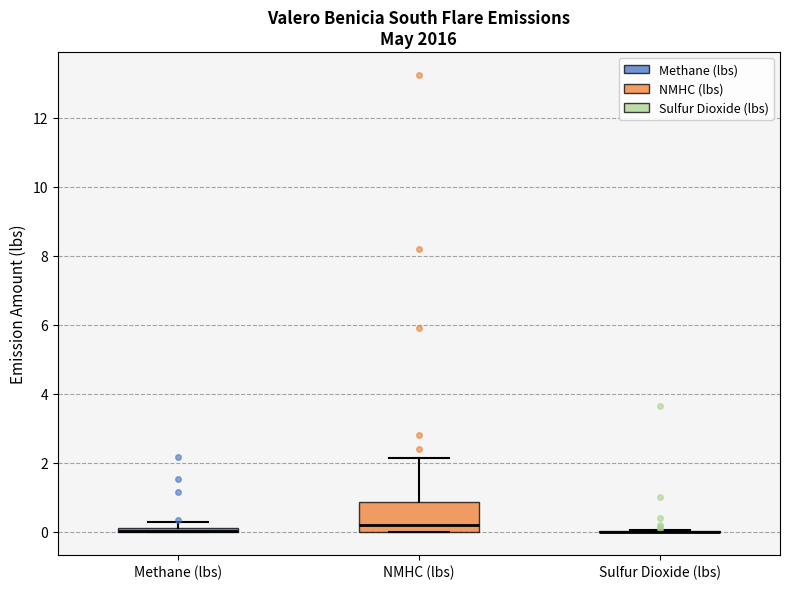

Which box is the tallest, from its lower edge to its upper edge?

NMHC (lbs)